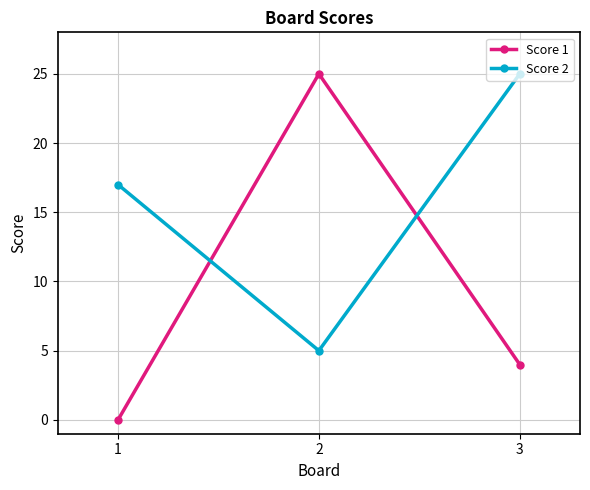

How many lines are shown in the chart?

2